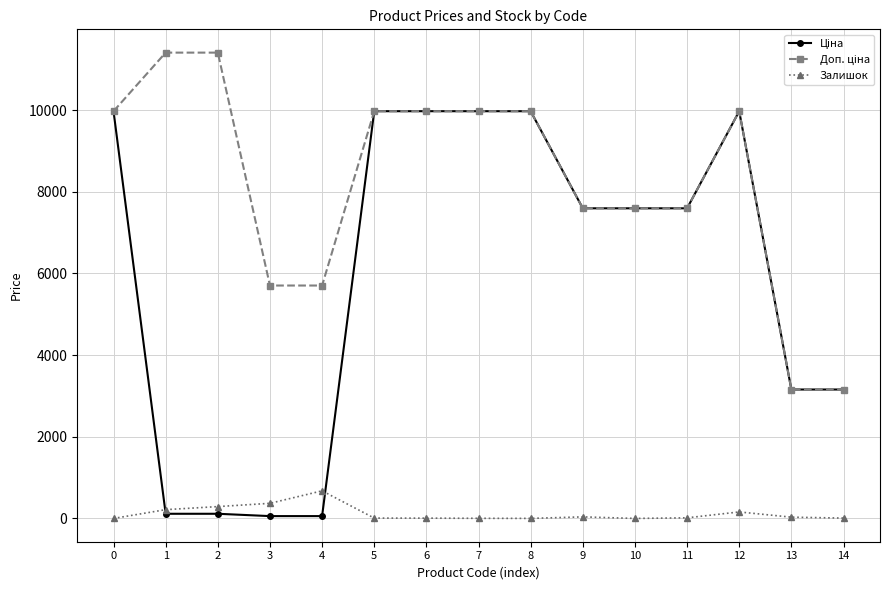

What is the greatest value displayed?

11410.0